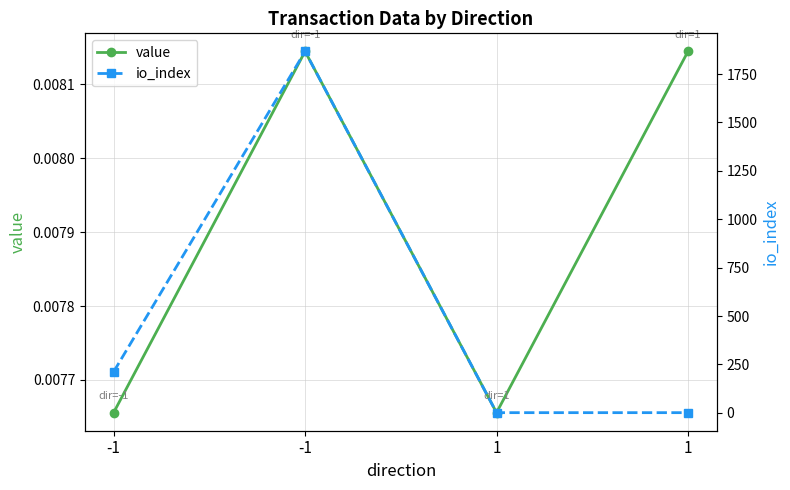

Rank the series by their average value, from lowest to highest.

value, io_index